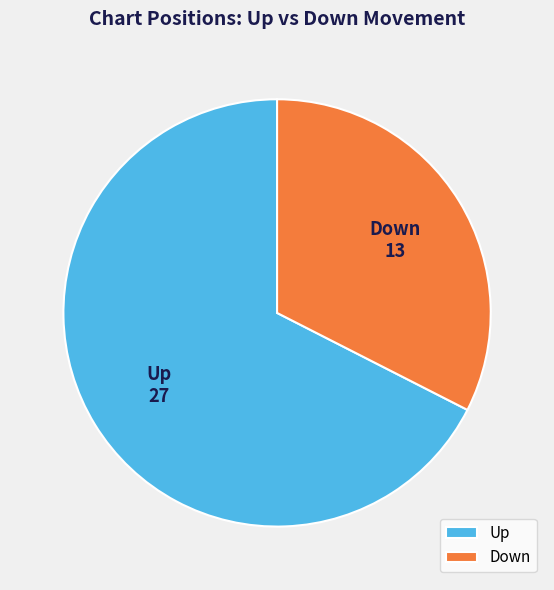

Count the number of slices in the pie.

2